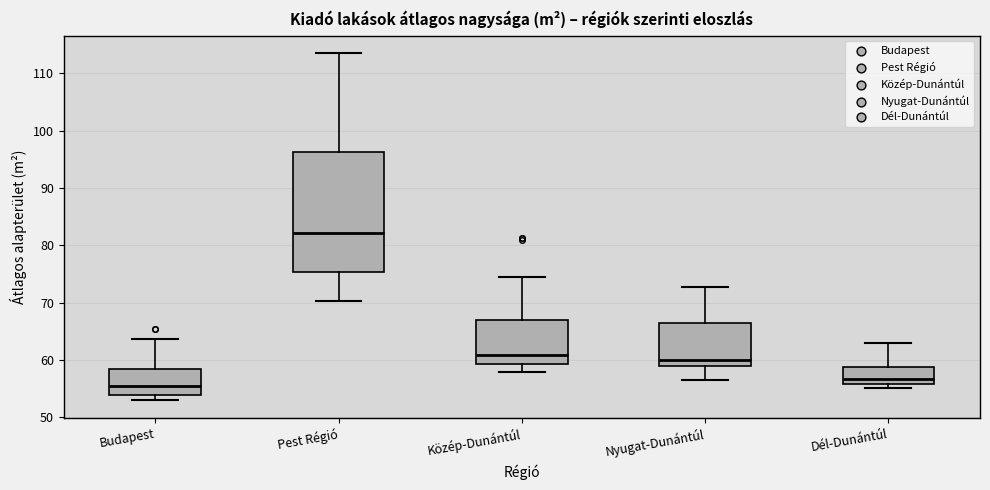

Reading left to right, transcribe this box plot: for each box, give where its median line is, the range the box spans, and where its two whiskers end, as read against the y-axis. The values are not printed on the chart, so give them approximately, as read against the axis.

Budapest: median 55, box 54 to 58, whiskers 53 to 64
Pest Régió: median 82, box 75 to 96, whiskers 70 to 114
Közép-Dunántúl: median 61, box 59 to 67, whiskers 58 to 75
Nyugat-Dunántúl: median 60, box 59 to 66, whiskers 57 to 73
Dél-Dunántúl: median 57, box 56 to 59, whiskers 55 to 63